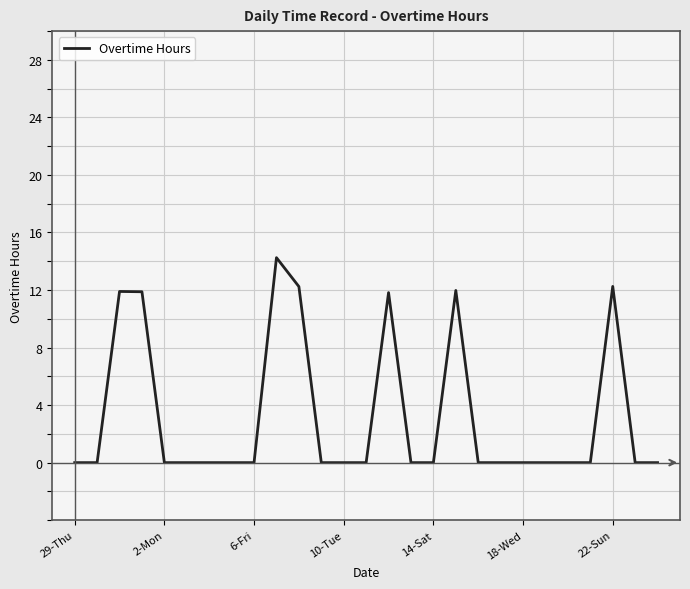

Does the chart have visible grid lines?

Yes